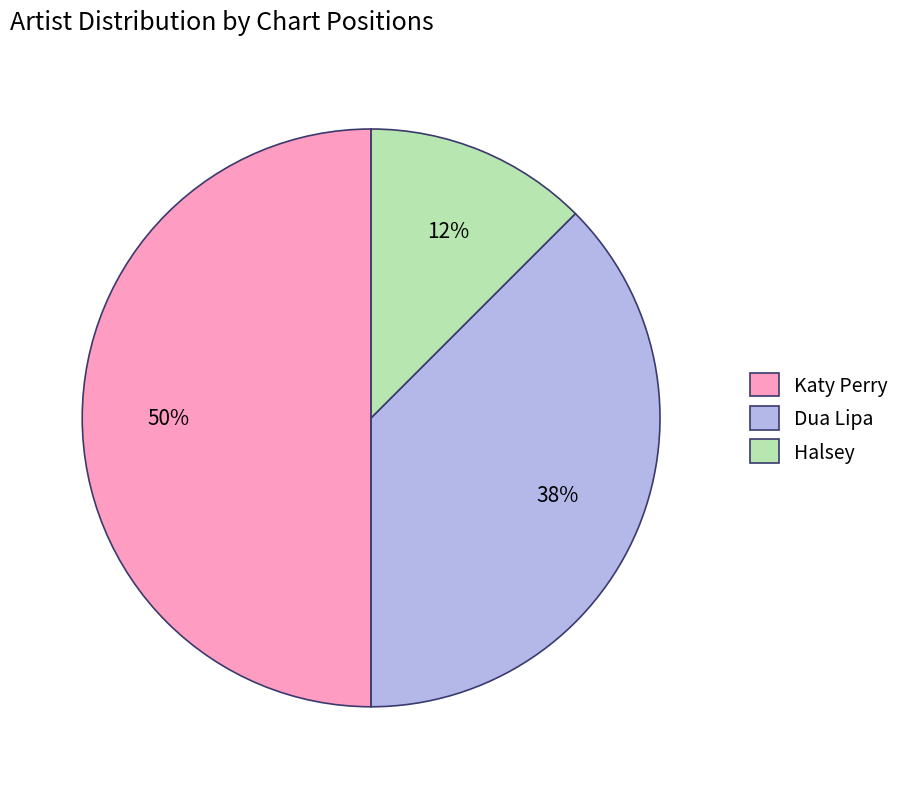

What percentage is the Katy Perry slice, to the nearest percent?

50%